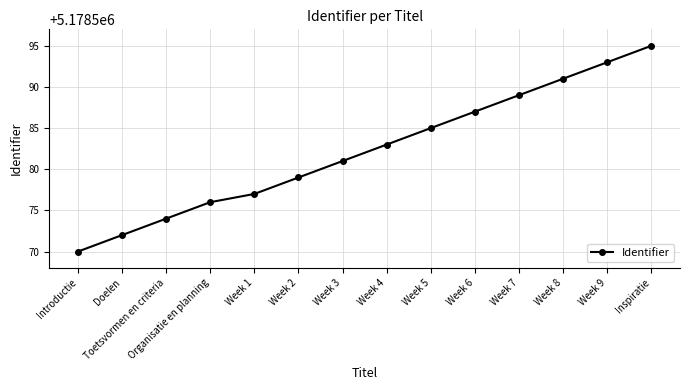

What position from the right is Week 6?

5